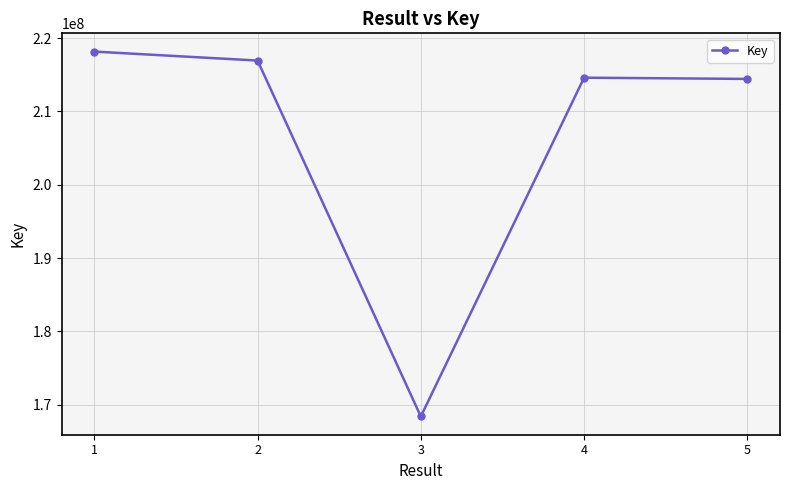

What is the value of the 1st point from the left?

218168895